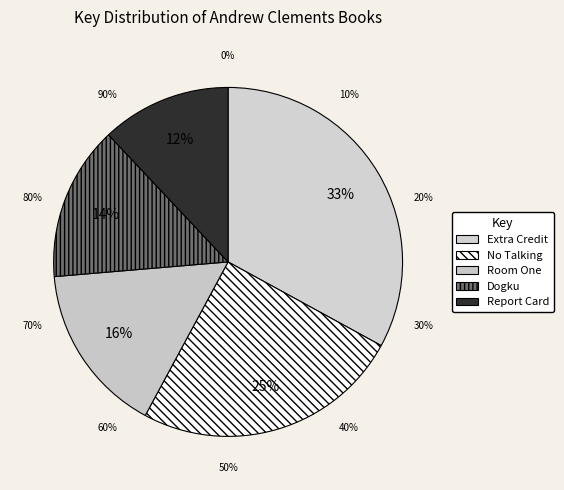

To the nearest percent, what percentage of the pie is Extra Credit?

33%